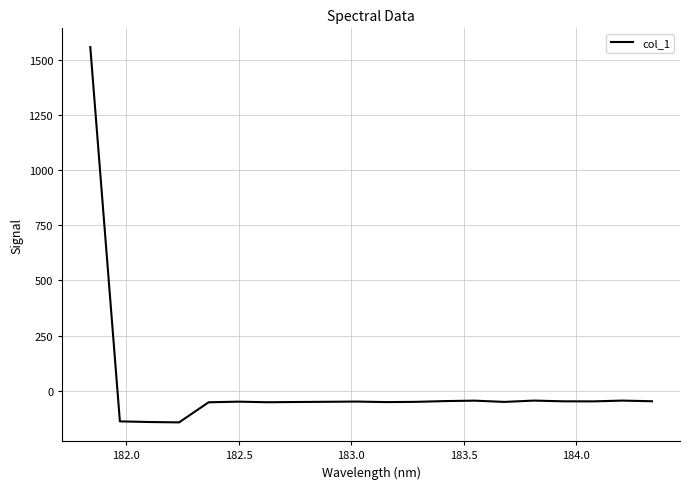

What is the difference between the maximum and minimum values?

1698.8